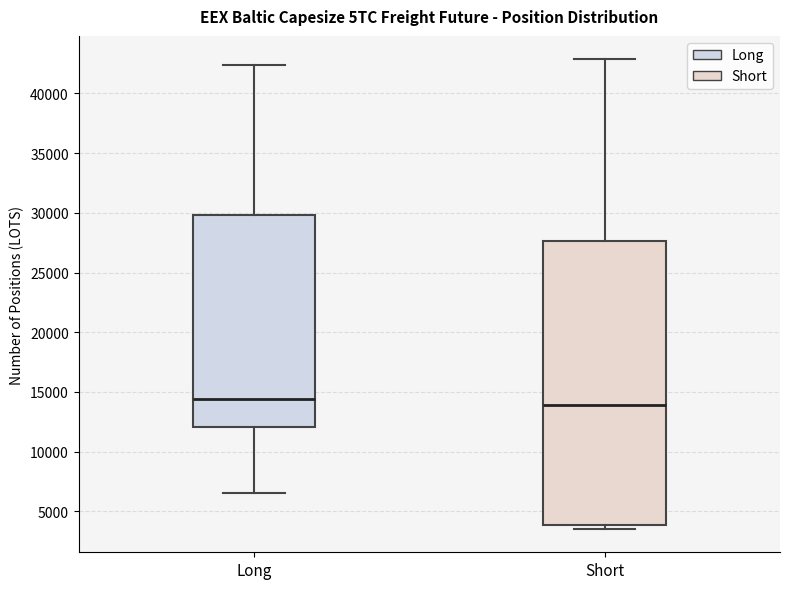

Reading left to right, read every box against the y-axis: the position of its median line, the range the box covers, and the ends of its whiskers. The values are not printed on the chart, so give them approximately, as read against the axis.

Long: median 14500, box 12000 to 30000, whiskers 6500 to 42500
Short: median 14000, box 4000 to 27500, whiskers 3500 to 43000